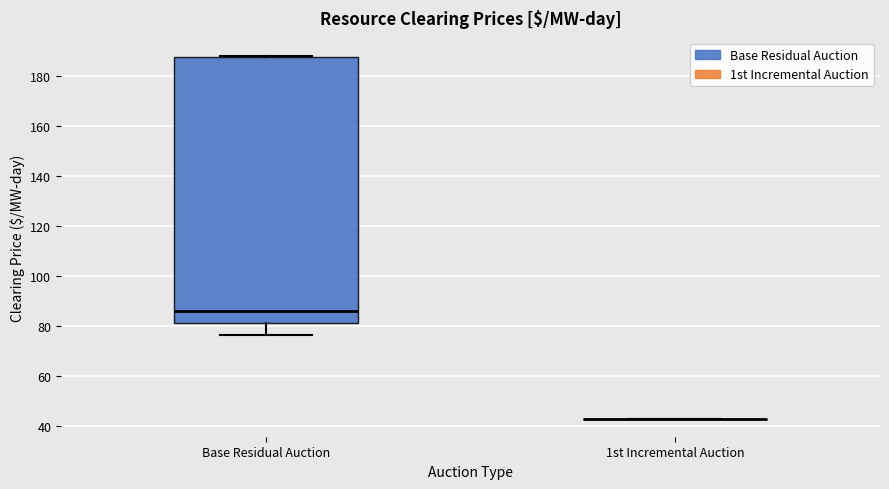

Reading left to right, read every box against the y-axis: the position of its median line, the range the box covers, and the ends of its whiskers. The values are not printed on the chart, so give them approximately, as read against the axis.

Base Residual Auction: median 86, box 82 to 188, whiskers 76 to 188
1st Incremental Auction: box collapsed to a line at 42, whiskers 42 to 42